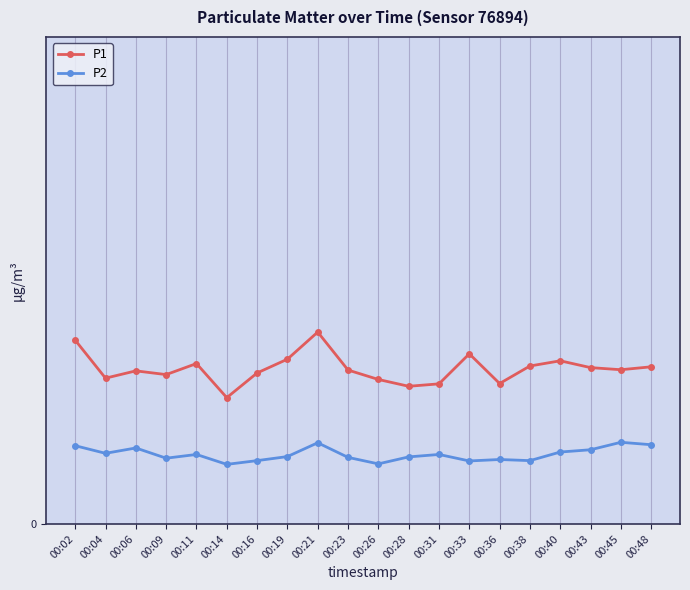

True or false: P1 and P2 intersect in this chart.

False